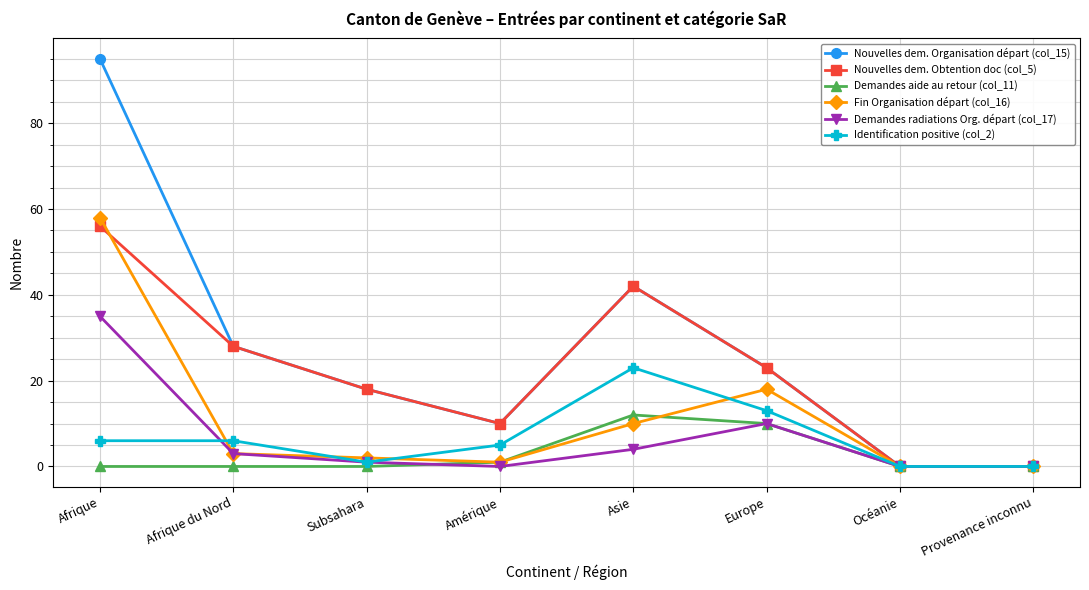

What is the spread (max minus min) of values at Afrique?

95